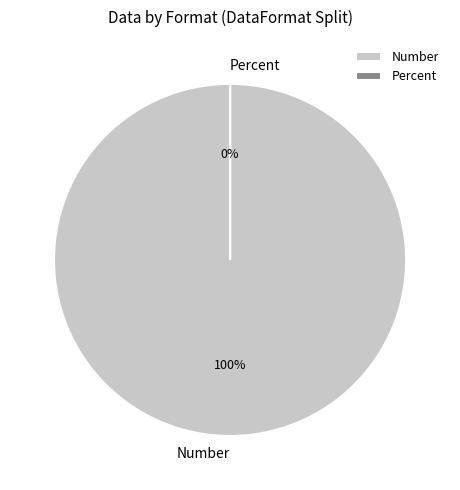

How many slices are in this pie chart?

2